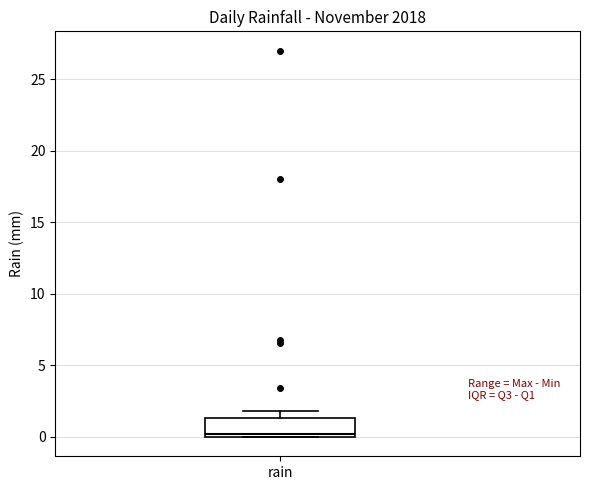

Where is the lower edge of the box for rain on the y-axis? The values are not printed on the chart, so give them approximately, as read against the axis.

0.0